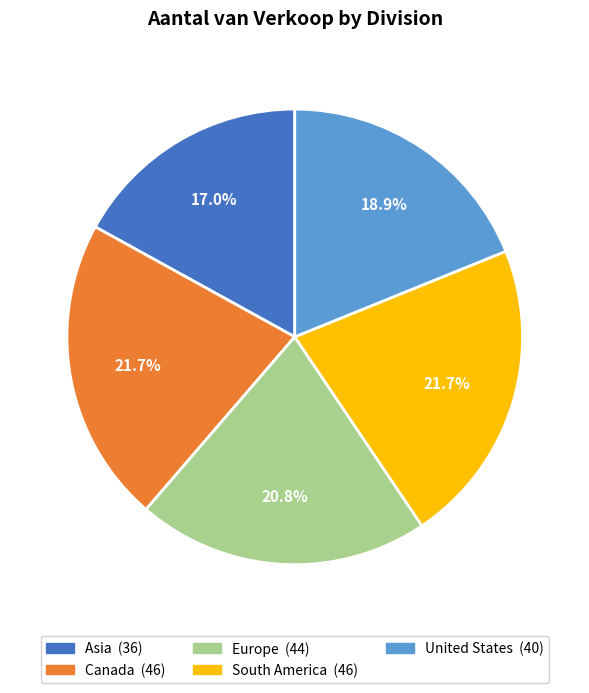

How many slices are in this pie chart?

5